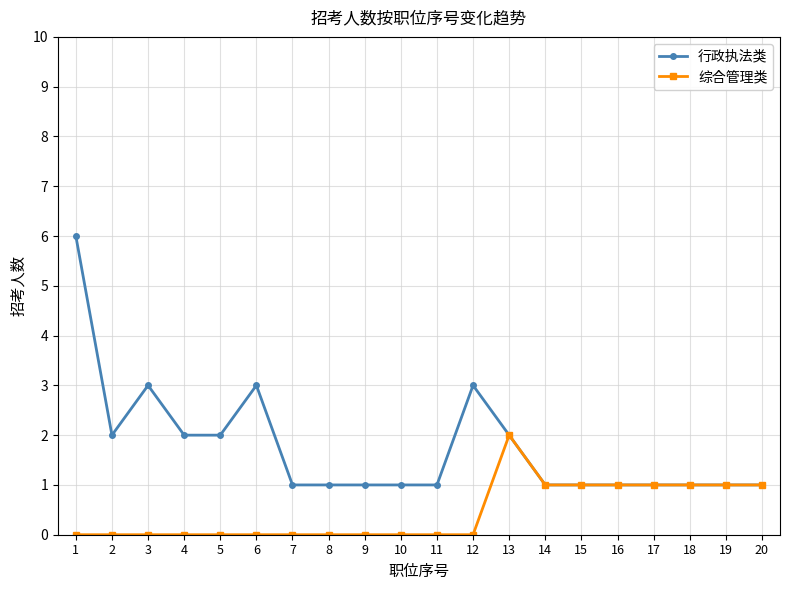

What is the value of the 行政执法类 point at the 9th from the left?

1